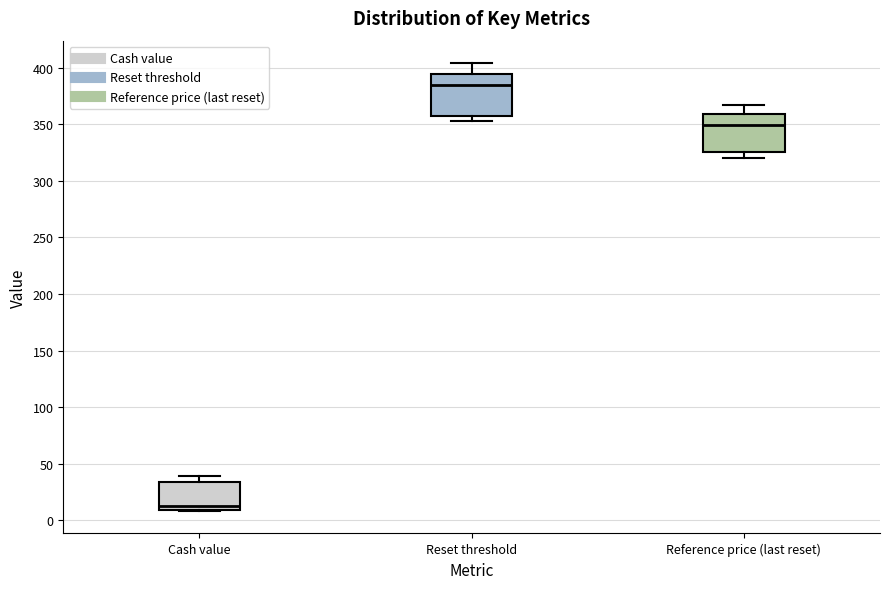

Reading left to right, transcribe this box plot: for each box, give where its median line is, the range the box spans, and where its two whiskers end, as read against the y-axis. The values are not printed on the chart, so give them approximately, as read against the axis.

Cash value: median 15, box 10 to 35, whiskers 10 to 40
Reset threshold: median 385, box 355 to 395, whiskers 355 (just below the box's lower edge) to 405
Reference price (last reset): median 350, box 325 to 360, whiskers 320 to 365